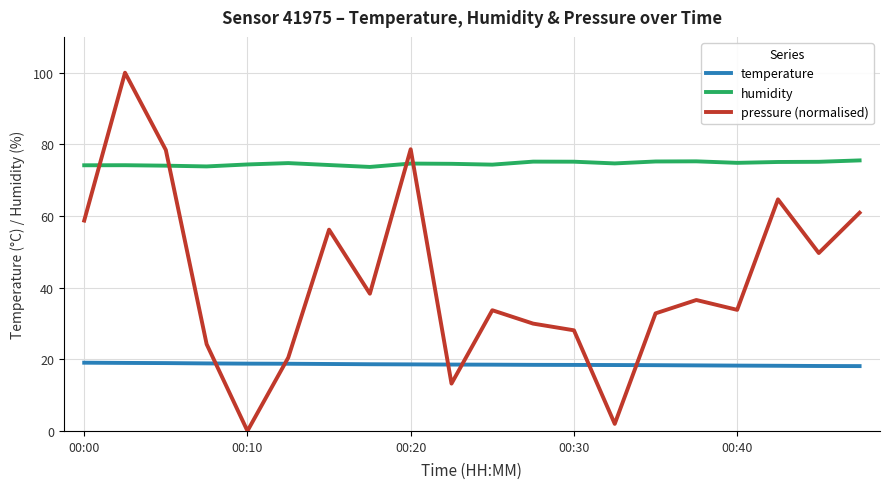

True or false: humidity and pressure (normalised) intersect in this chart.

True